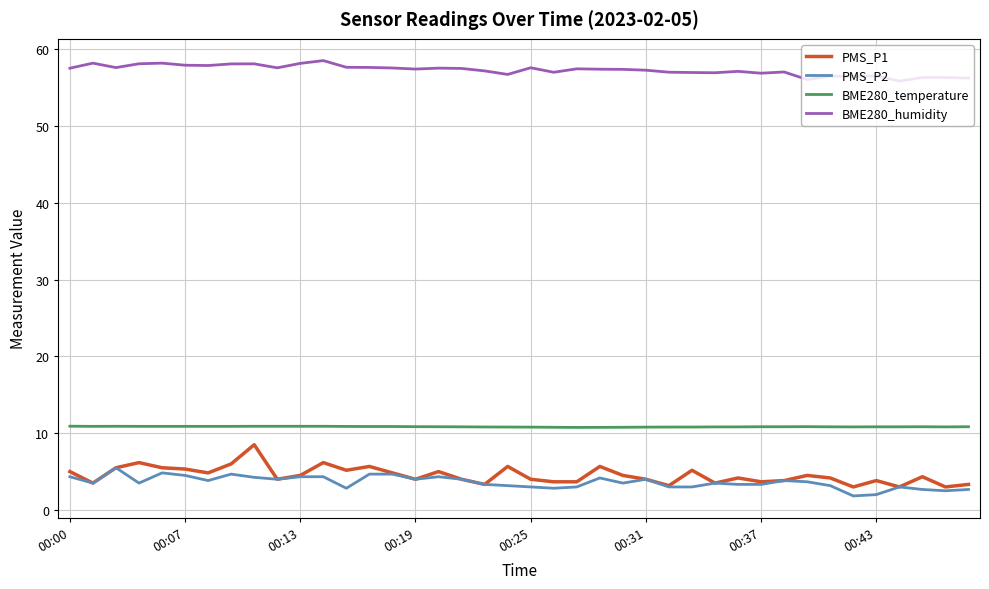

Which series has the largest total across all categories?

BME280_humidity